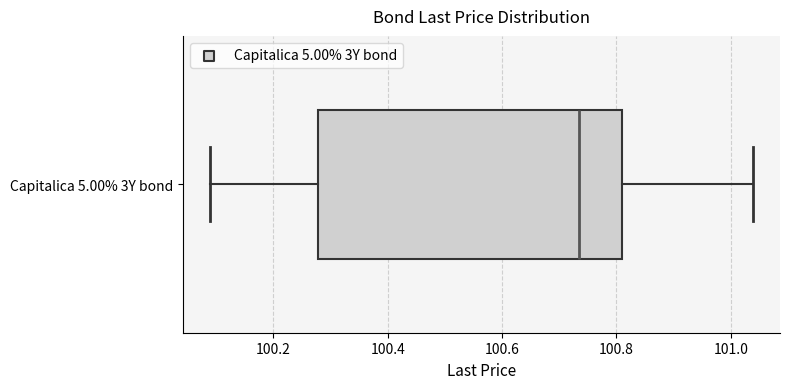

Read this box plot against the x-axis: the position of the median line, the range covered by the box, and the ends of both whiskers. The values are not printed on the chart, so give them approximately, as read against the axis.

median 100.74, box 100.28 to 100.80, whiskers 100.08 to 101.04